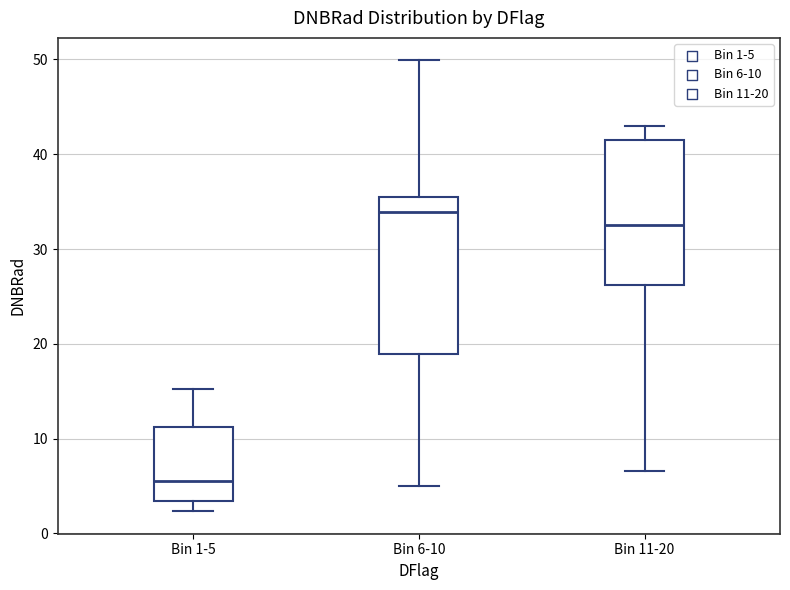

Reading left to right, read every box against the y-axis: the position of its median line, the range the box covers, and the ends of its whiskers. The values are not printed on the chart, so give them approximately, as read against the axis.

Bin 1-5: median 5, box 3 to 11, whiskers 2 to 15
Bin 6-10: median 34, box 19 to 36, whiskers 5 to 50
Bin 11-20: median 33, box 26 to 42, whiskers 7 to 43